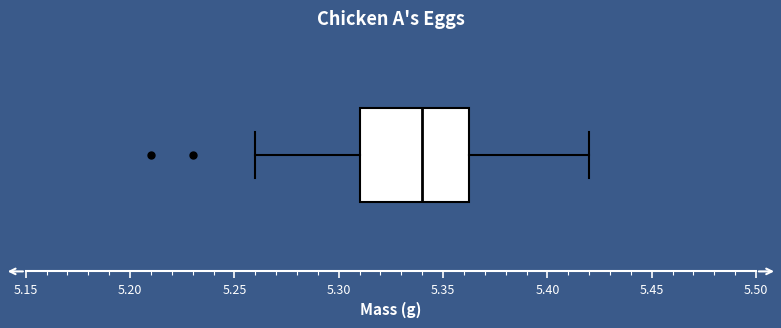

Where is the left edge of the box on the x-axis? The values are not printed on the chart, so give them approximately, as read against the axis.

5.310